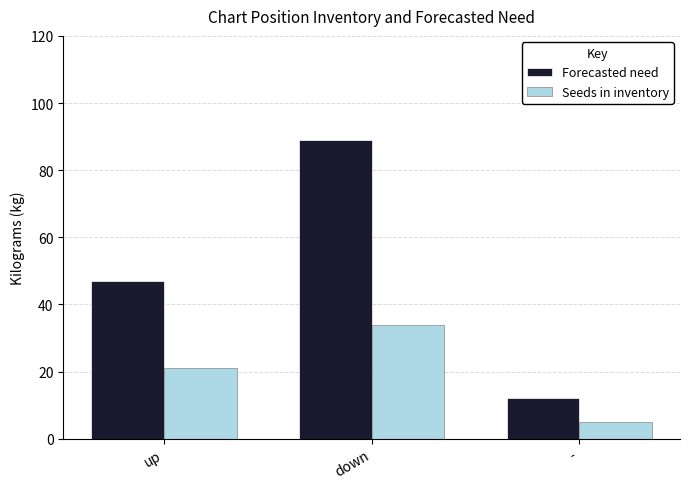

At which label is Forecasted need closest to 50?

up